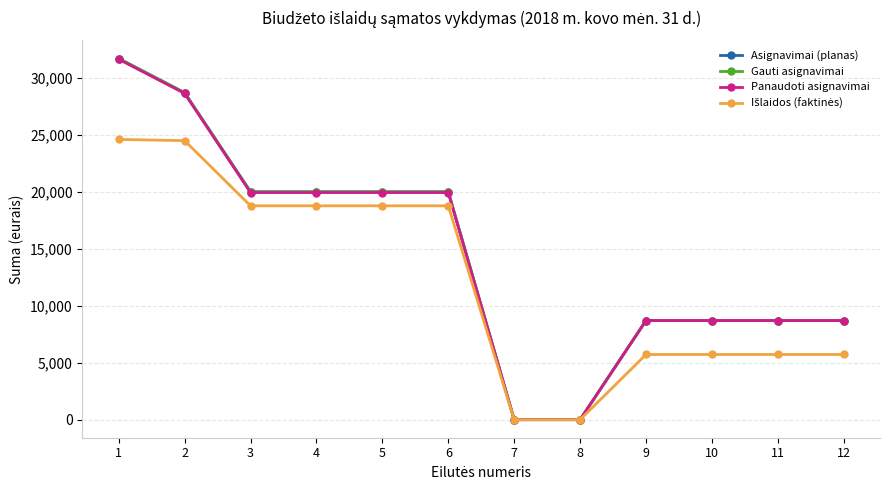

What are all the series names shown in the legend?

Asignavimai (planas), Gauti asignavimai, Panaudoti asignavimai, Išlaidos (faktinės)